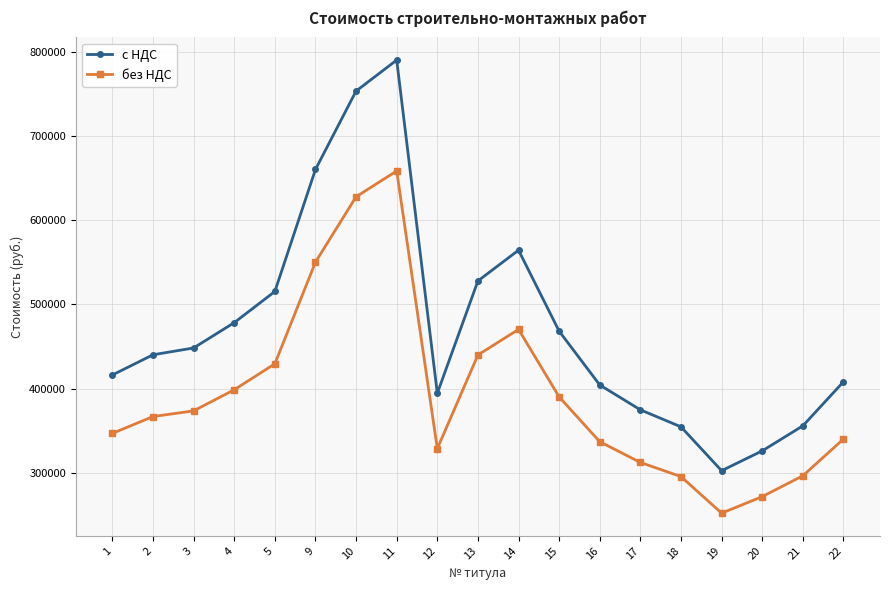

Which series has the largest total across all categories?

с НДС